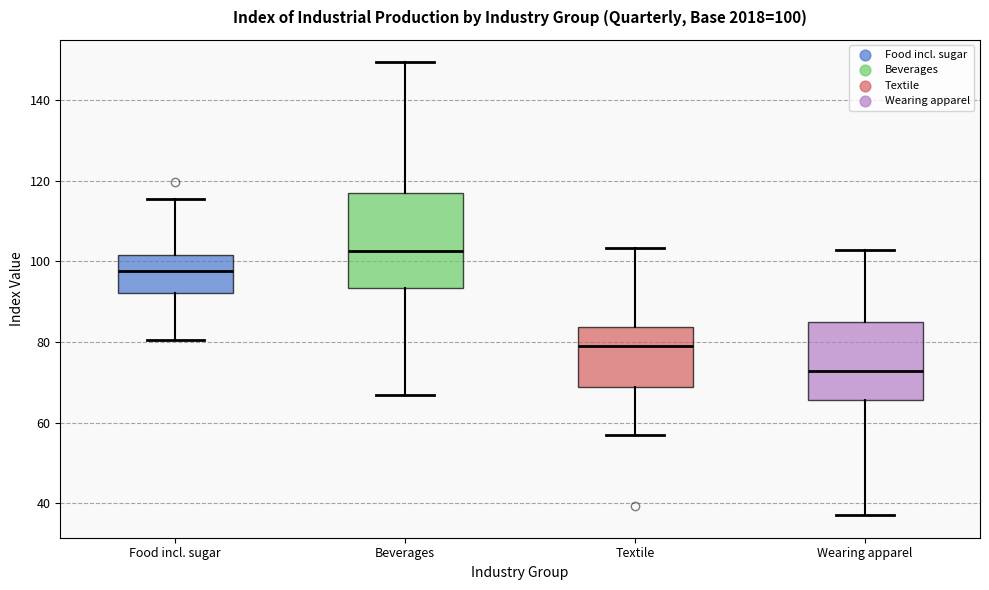

Comparing the boxes themselves (not the whiskers), which one is the tallest?

Beverages